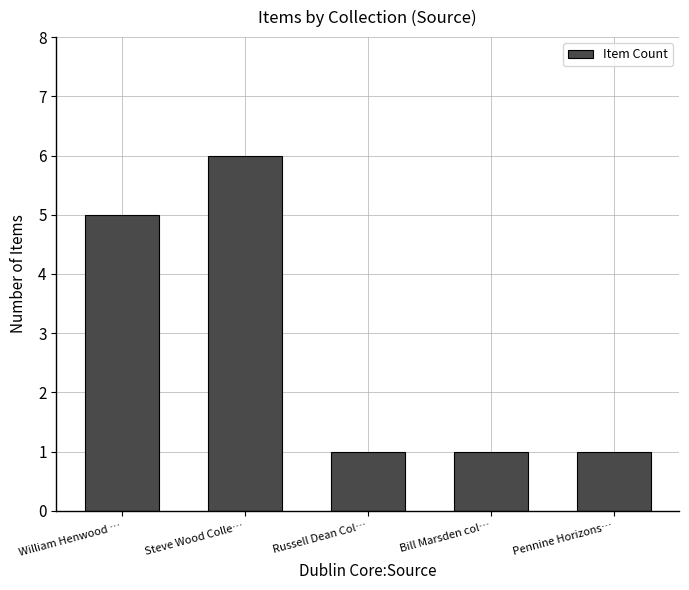

What is the label of the 5th bar from the right?

William Henwood …